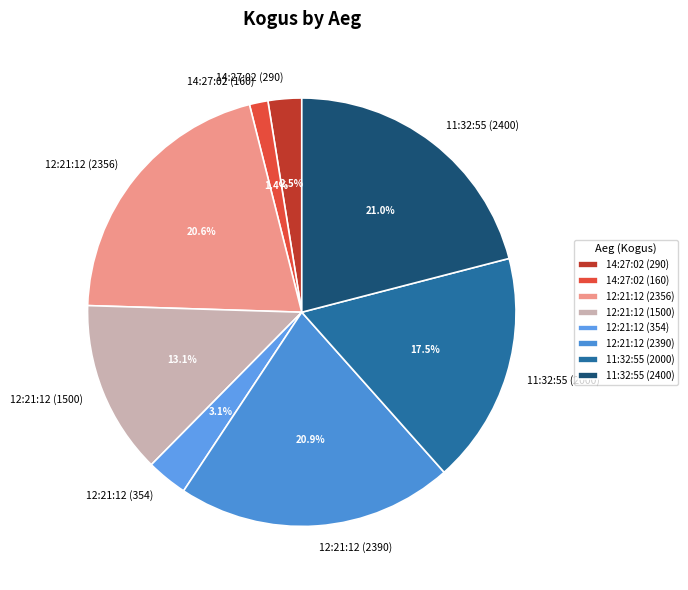

Combined, do 12:21:12 (354) and 12:21:12 (2356) account for over 50%?

No